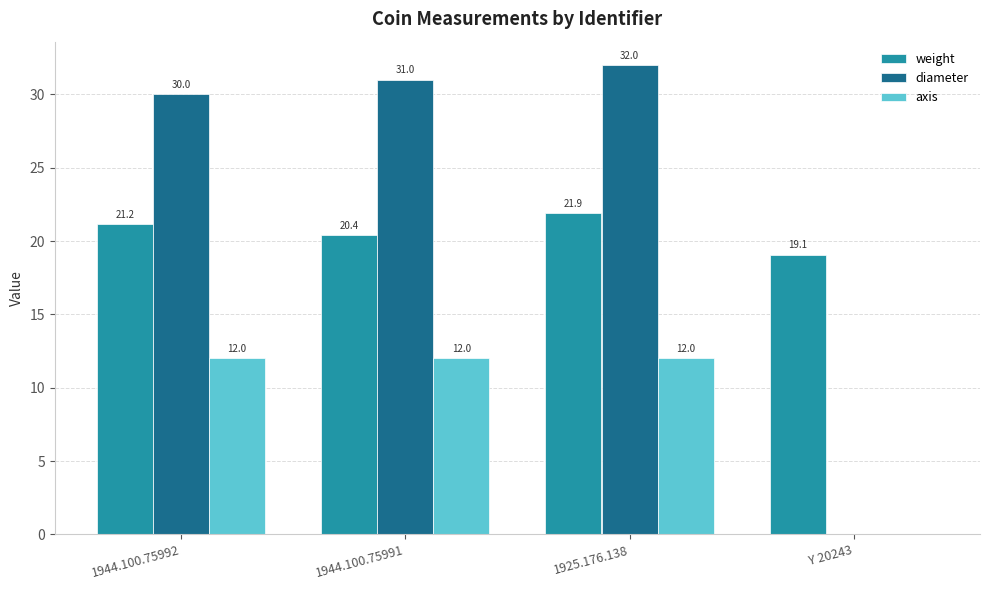

At which category is the sum across all series the highest?

1925.176.138